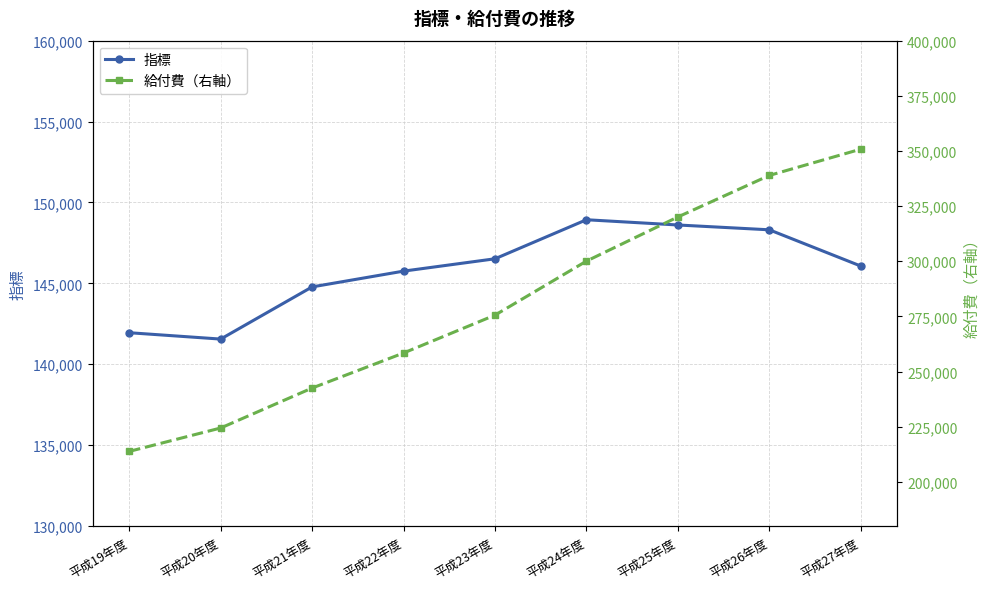

What is the sum of the 給付費（右軸） values at 平成25年度 and 平成23年度?

595691